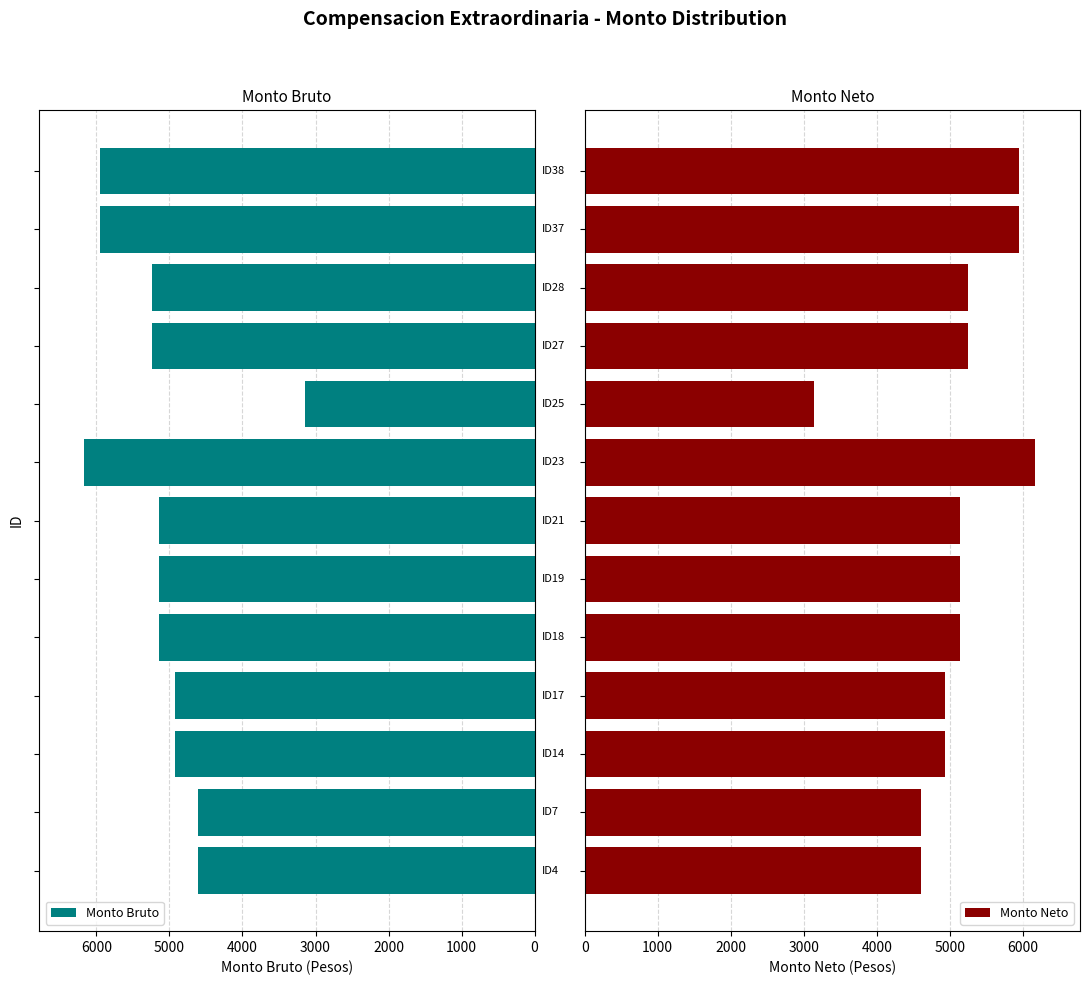

What is the highest value of the Monto Neto series?

6166.1